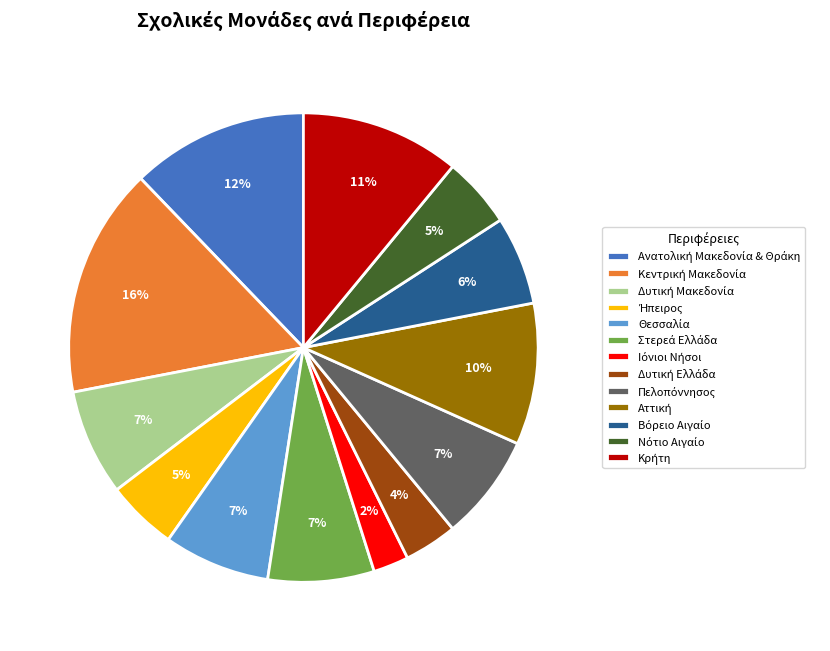

Is there a majority slice in this chart?

No